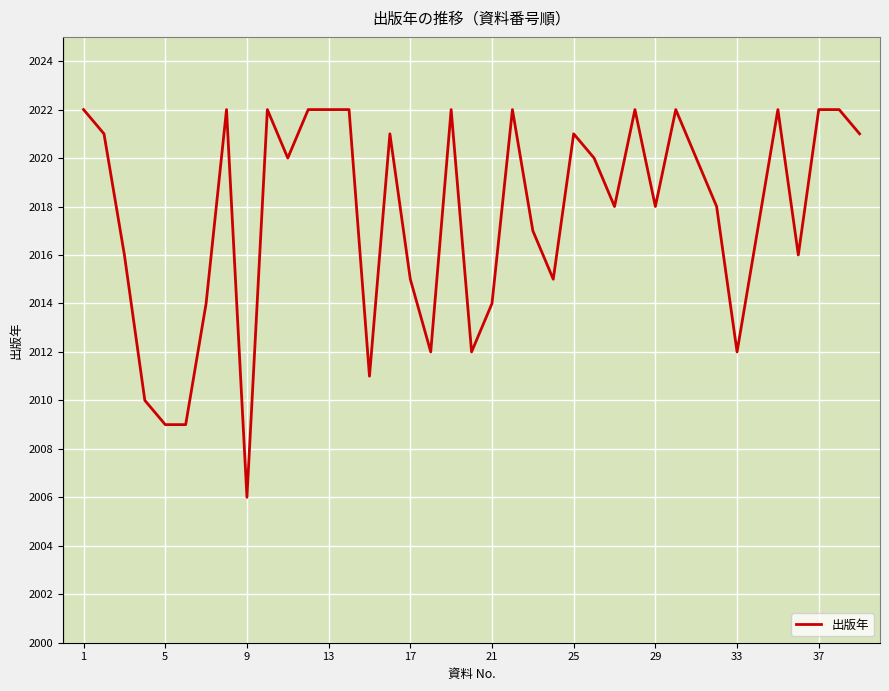

What is the smallest value displayed?

2006